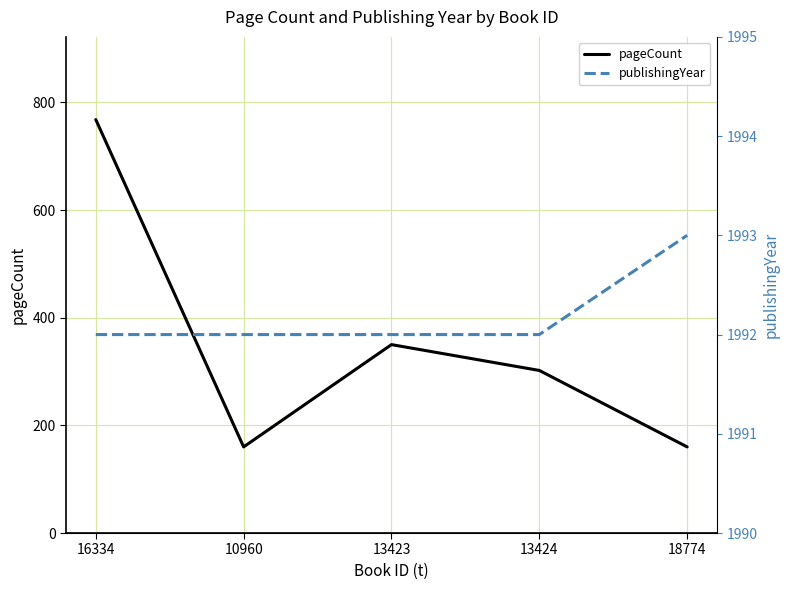

At which category does pageCount reach its first local valley?

10960